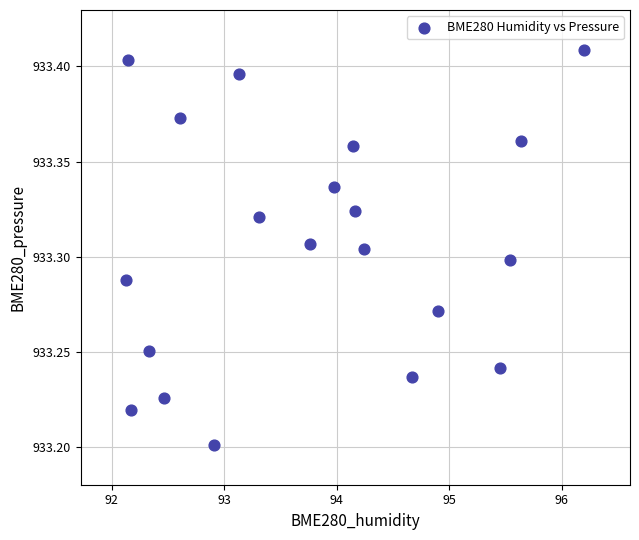

What is the range of X values (max minus min)?

4.1